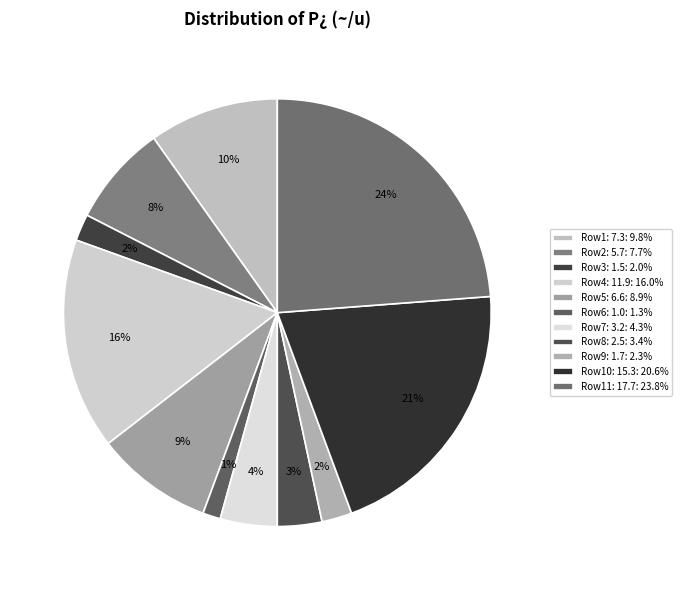

How many slices are in this pie chart?

11